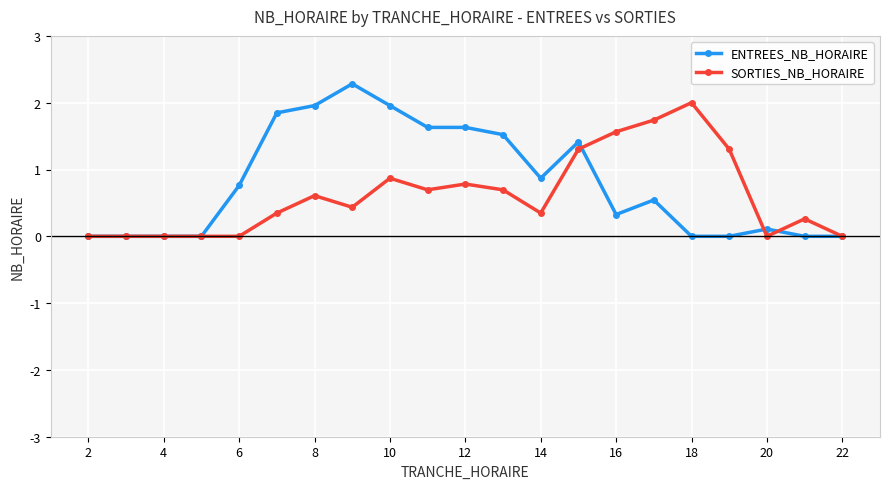

How many distinct data groups are displayed?

2